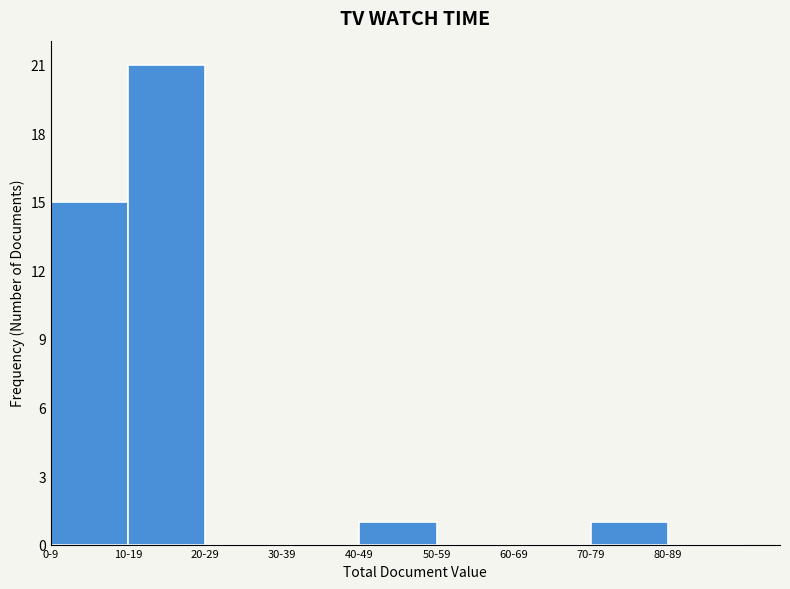

Reading left to right, list all the values displayed in this chart.

0-9=15	10-19=21	20-29=0	30-39=0	40-49=1	50-59=0	60-69=0	70-79=1	80-89=0